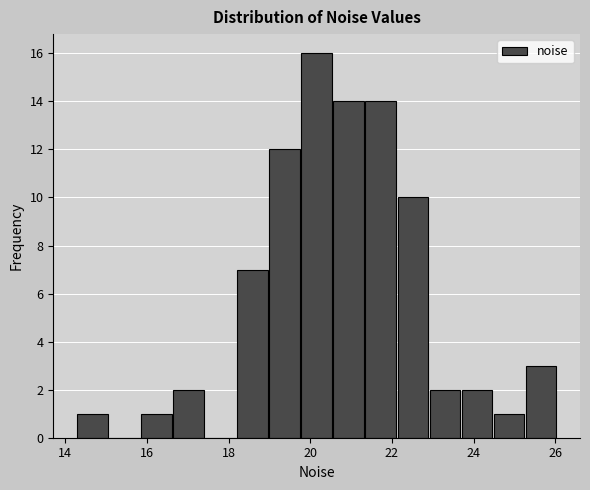

Around what value on the x-axis is the tallest bar? Give the approximate position of its centre, as read against the axis.

20.2